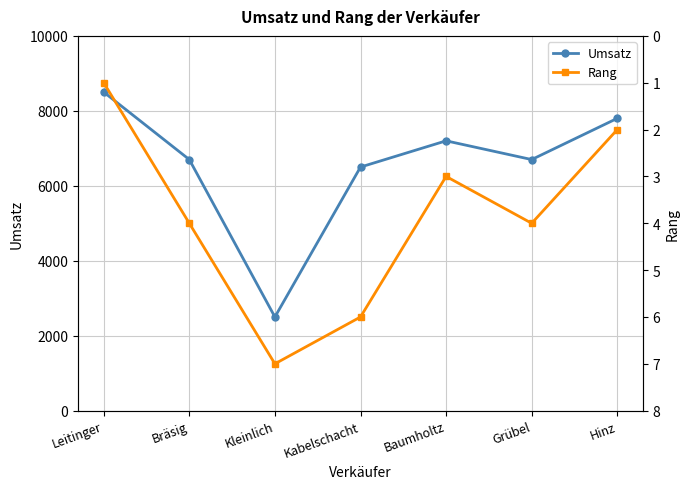

At how many categories does at least one series exceed 2881?

6